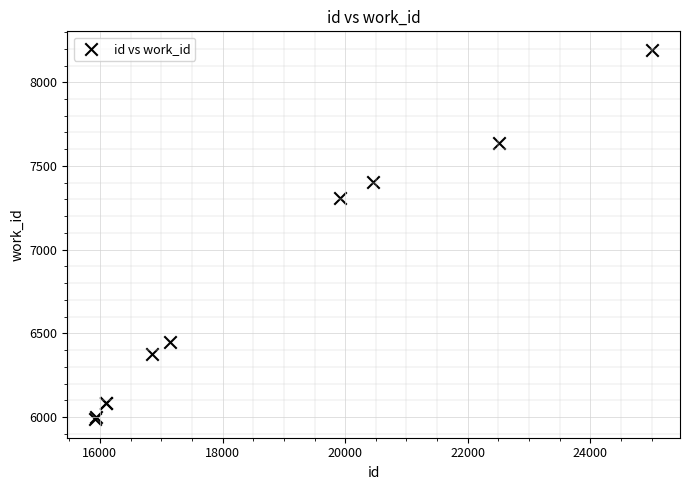

What Y value in the scatter plot is closest to 7090?

7308